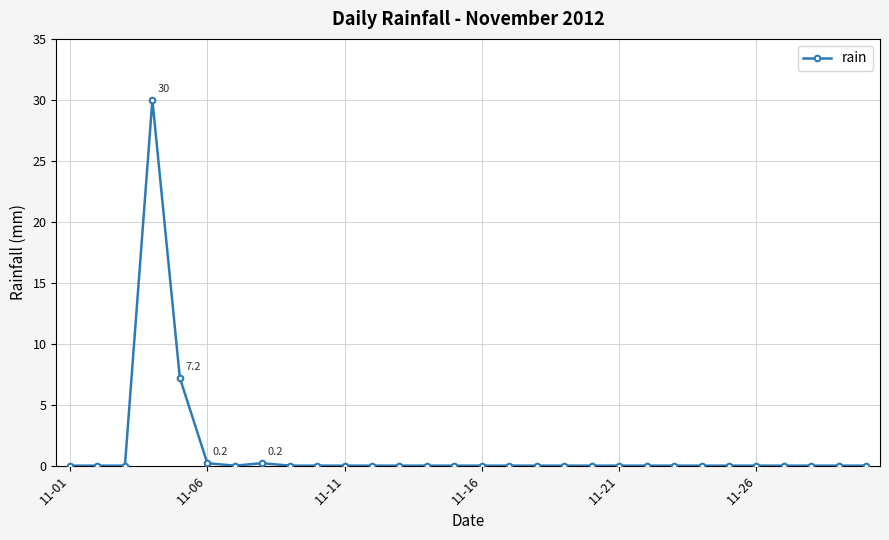

What is the greatest value displayed?

30.0